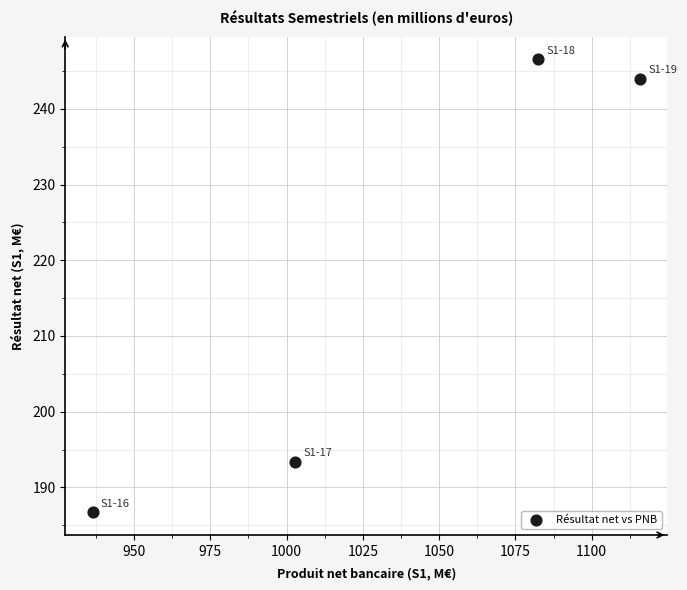

What Y value in the scatter plot is closest to 216?

193.4